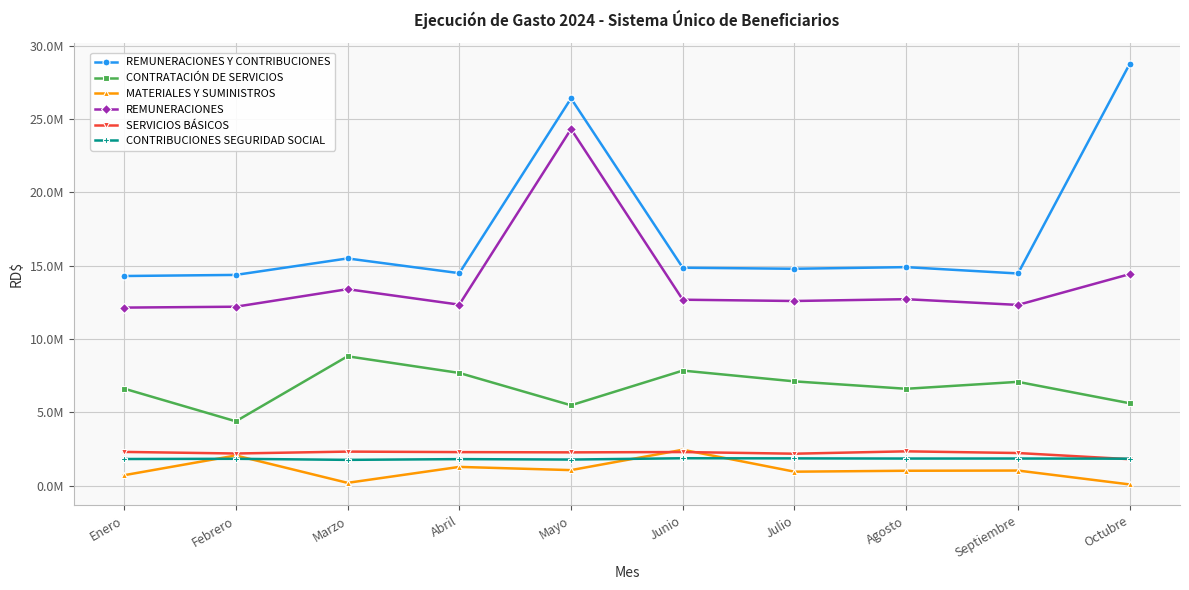

Where does the SERVICIOS BÁSICOS series first go above 2291313?

Enero